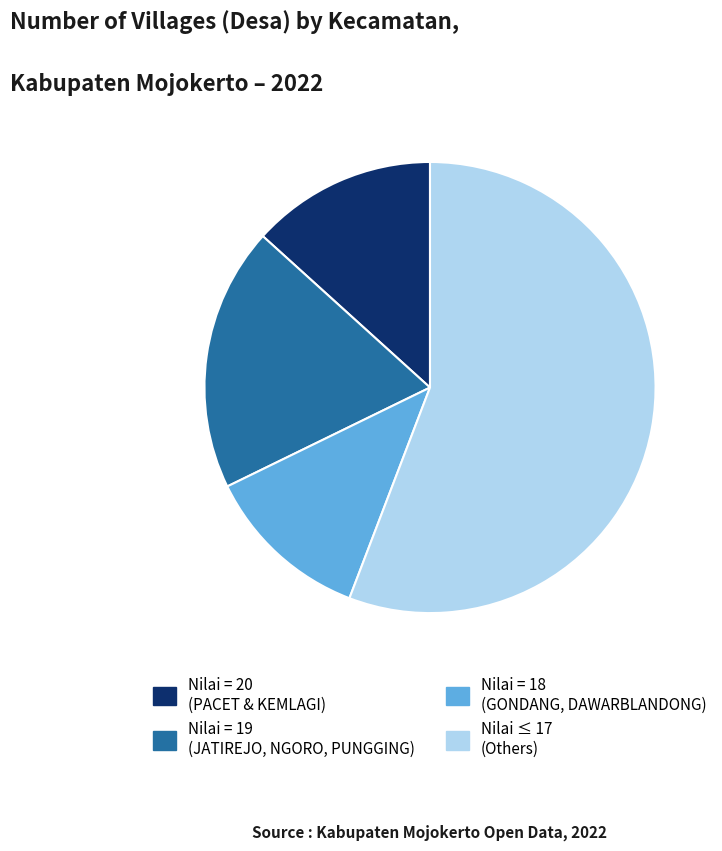

Approximately how many times larger is the value at Nilai = 19 (JATIREJO, NGORO, PUNGGING) compared to Nilai = 18 (GONDANG, DAWARBLANDONG)?

1.6